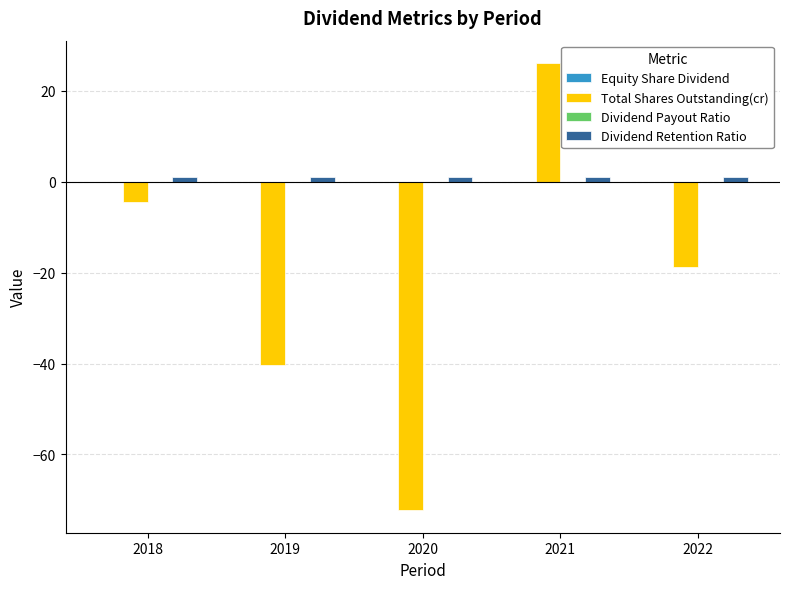

At which category is the sum across all series the highest?

2021